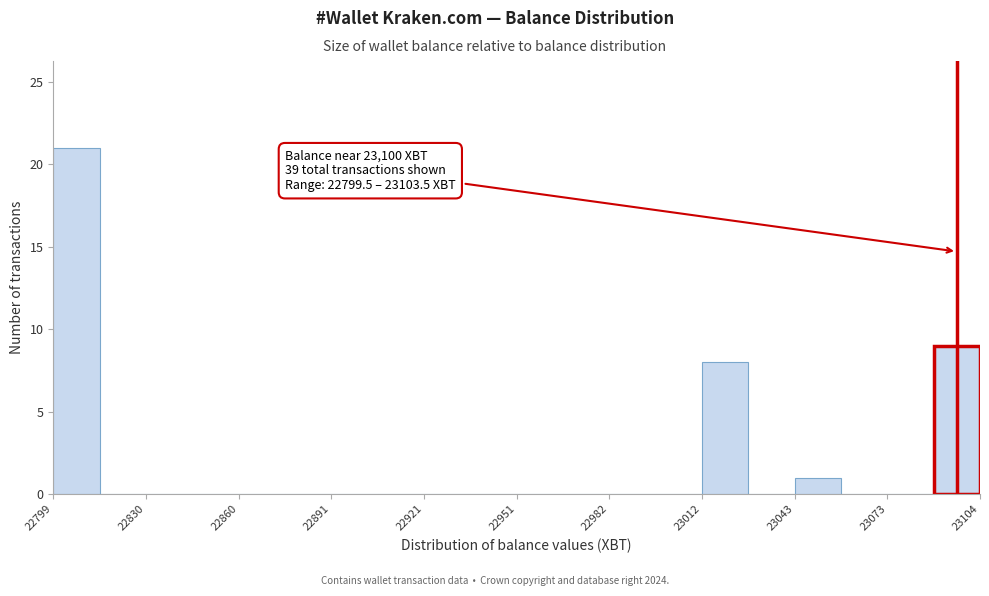

Around what value on the x-axis is the tallest bar? Give the approximate position of its centre, as read against the axis.

22805